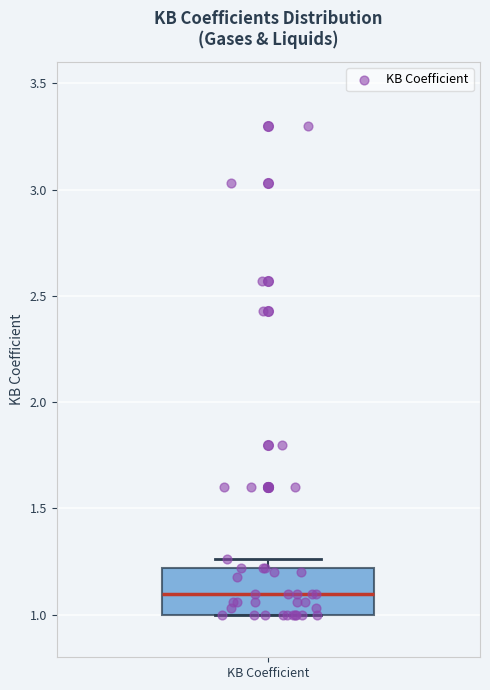

Where is the upper edge of the box for KB Coefficient on the y-axis? The values are not printed on the chart, so give them approximately, as read against the axis.

1.20